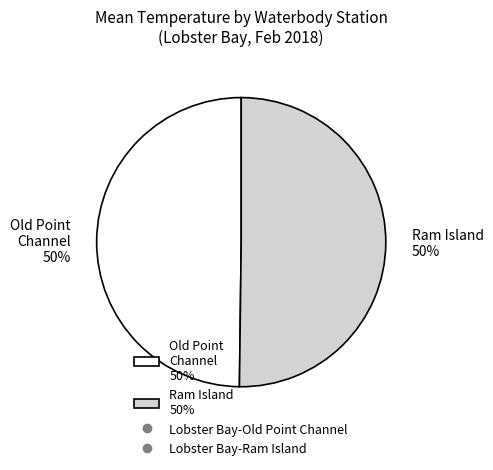

The Ram Island 50% slice represents 50% of the pie. True or false?

True